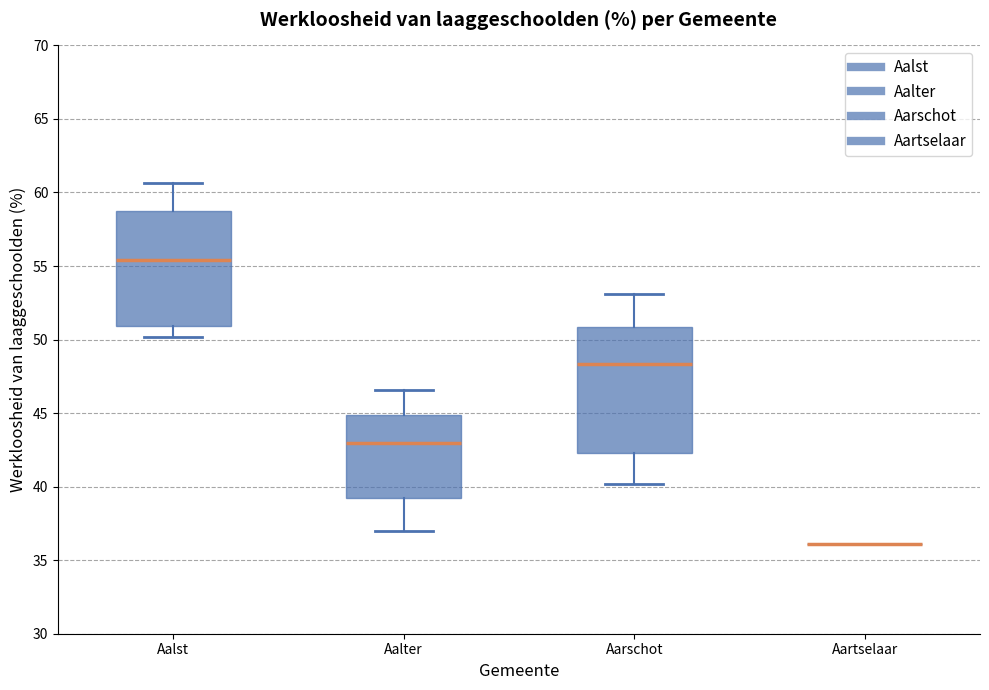

Reading left to right, transcribe this box plot: for each box, give where its median line is, the range the box spans, and where its two whiskers end, as read against the y-axis. The values are not printed on the chart, so give them approximately, as read against the axis.

Aalst: median 55.5, box 51.0 to 59.0, whiskers 50.0 to 60.5
Aalter: median 43.0, box 39.0 to 45.0, whiskers 37.0 to 46.5
Aarschot: median 48.5, box 42.5 to 51.0, whiskers 40.0 to 53.0
Aartselaar: box collapsed to a line at 36.0, whiskers 36.0 to 36.0